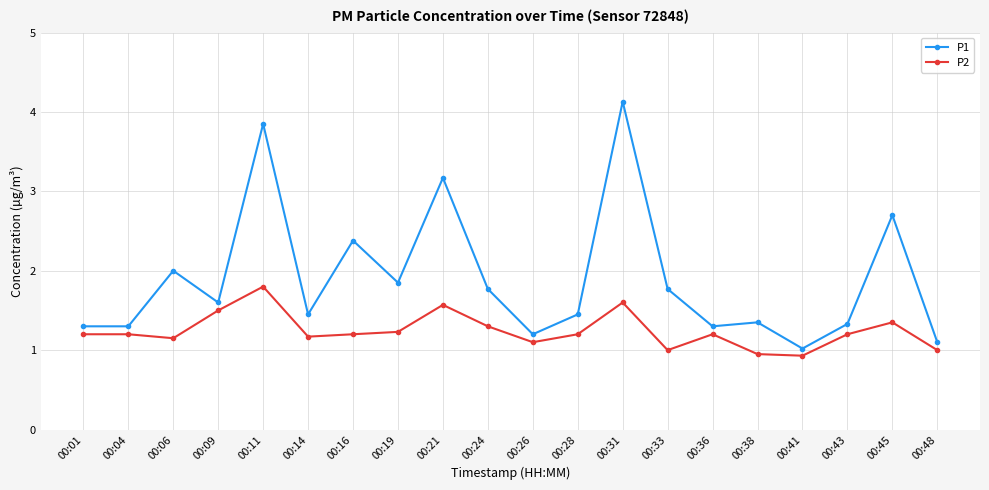

True or false: P2 and P1 cross at least once.

False